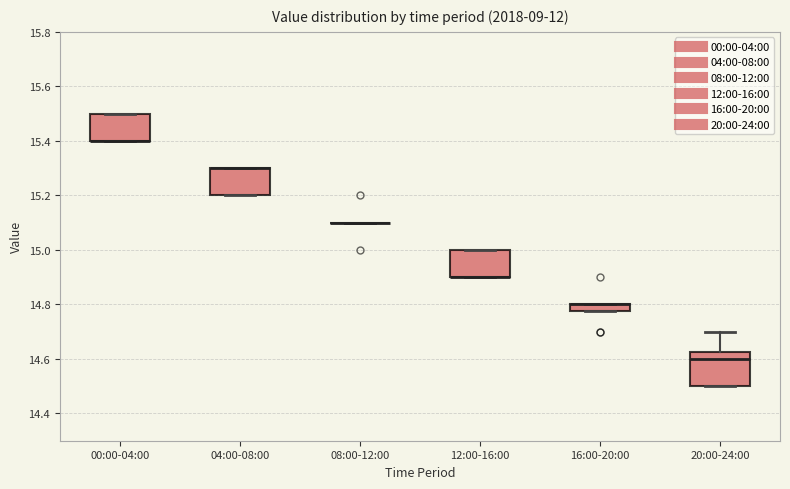

Comparing the boxes themselves (not the whiskers), which one is the tallest?

20:00-24:00